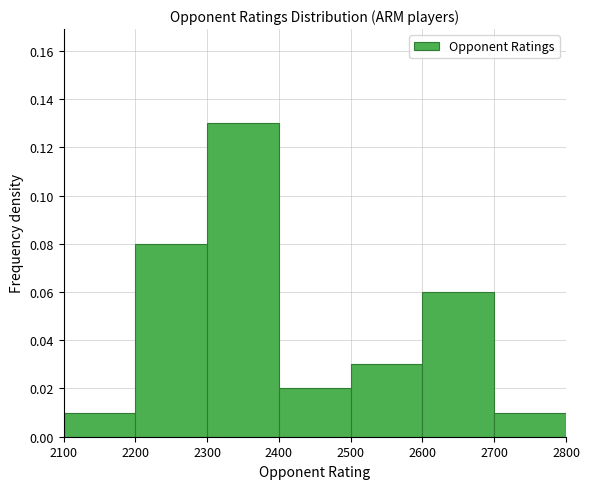

Reading left to right, transcribe this chart: for each bar, give the range it covers on the x-axis and its height. The values are not printed on the chart, so give them approximately, as read against the axis.

2100 to 2200: 0.01
2200 to 2300: 0.08
2300 to 2400: 0.13
2400 to 2500: 0.02
2500 to 2600: 0.03
2600 to 2700: 0.06
2700 to 2800: 0.01